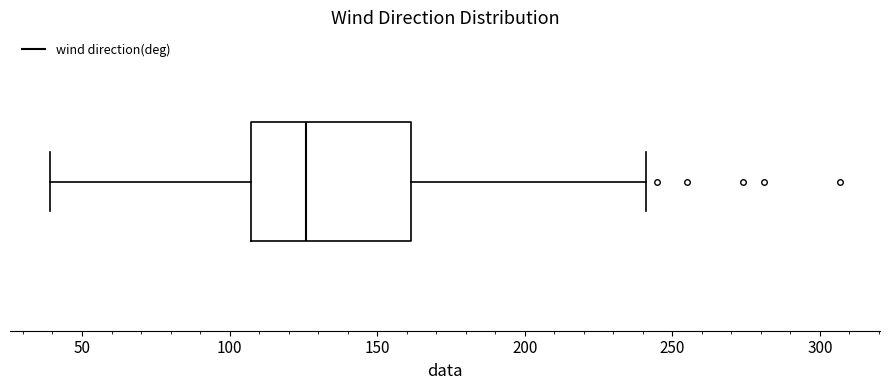

Transcribe this box plot: give where the median line is, the range the box spans, and where the two whiskers end, as read against the x-axis. The values are not printed on the chart, so give them approximately, as read against the axis.

median 125, box 105 to 160, whiskers 40 to 240